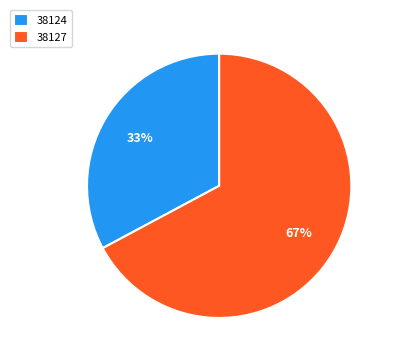

Is there a majority slice in this chart?

Yes